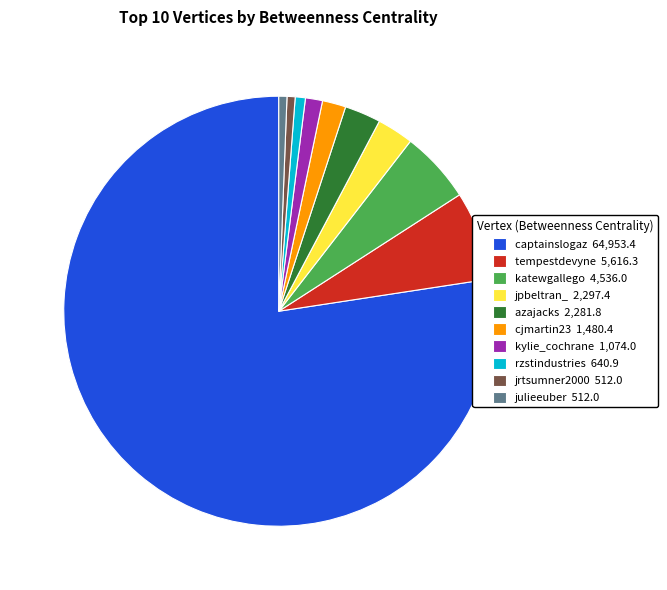

True or false: katewgallego 4,536.0 accounts for 14% of the total.

False